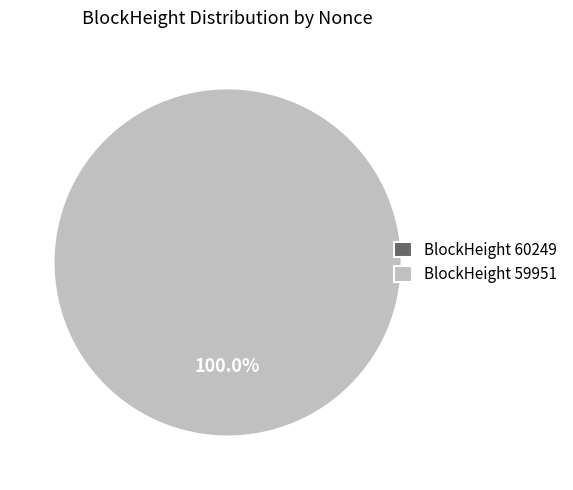

Which slice is the largest?

59951